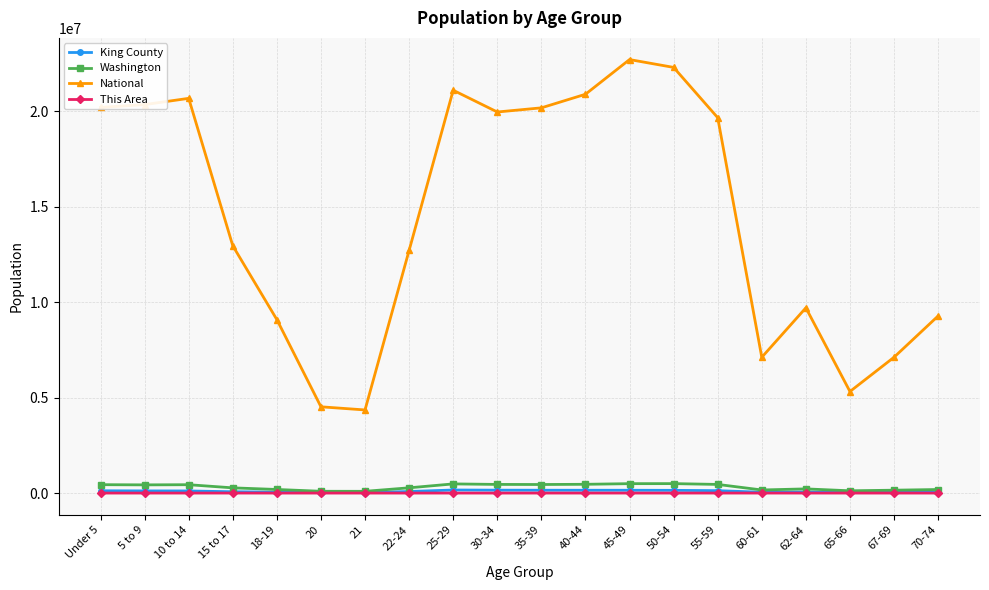

What is the difference between the King County values at 65-66 and 60-61?

13505